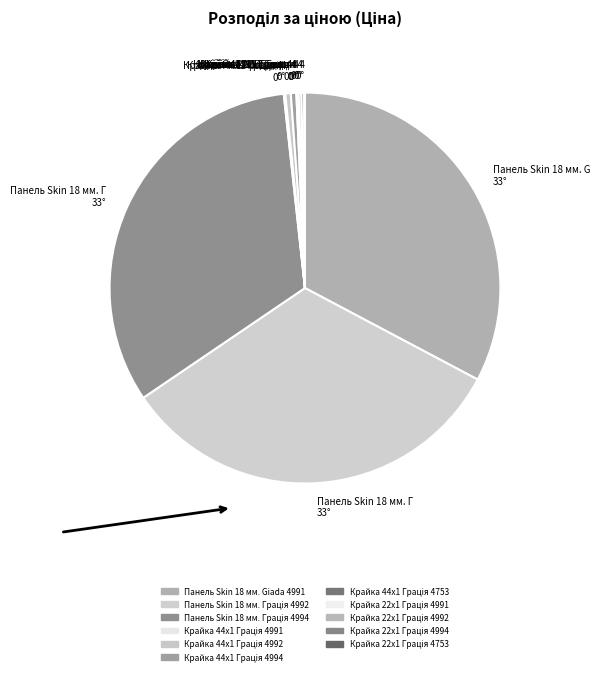

Is there any slice that represents more than half of the pie?

No